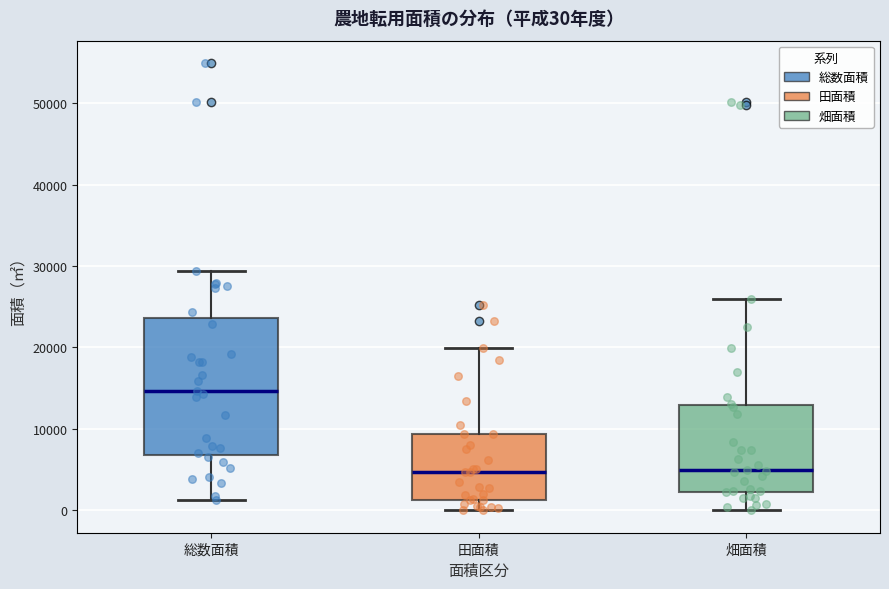

Which box is the tallest, from its lower edge to its upper edge?

総数面積